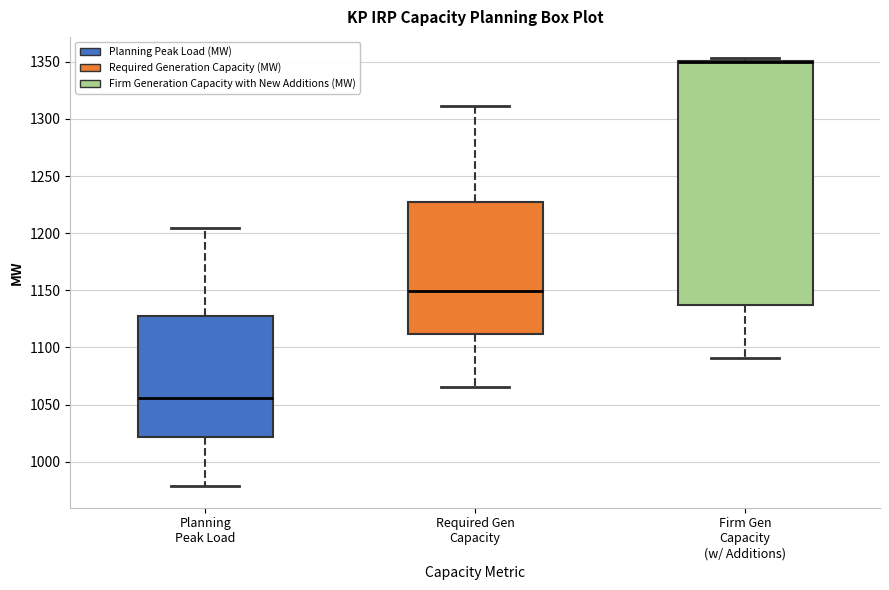

Where is the lower edge of the box for Planning Peak Load on the y-axis? The values are not printed on the chart, so give them approximately, as read against the axis.

1020